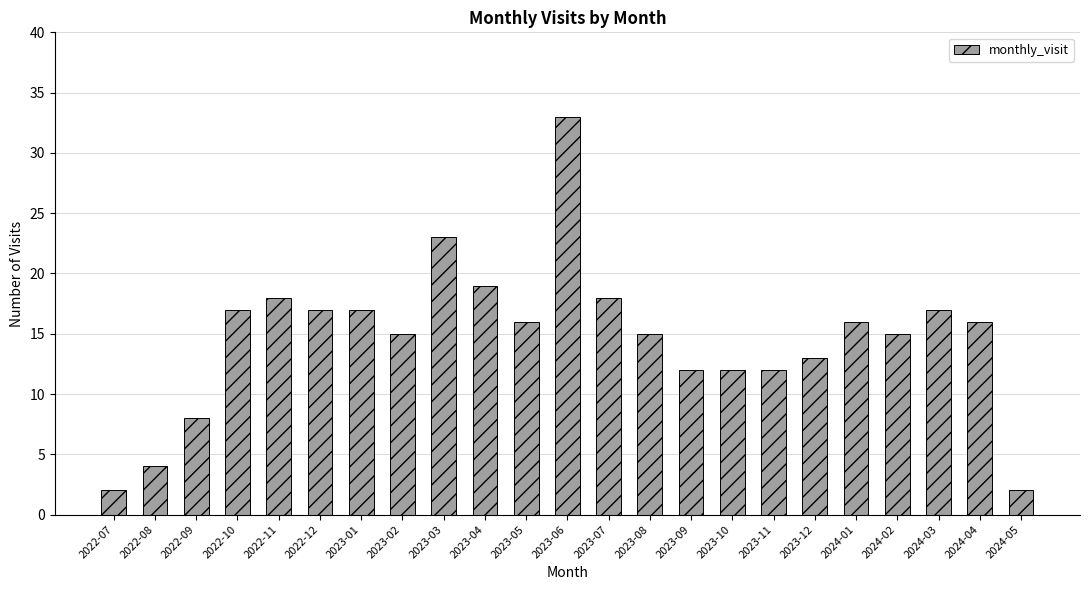

Does the chart contain stacked bars?

No